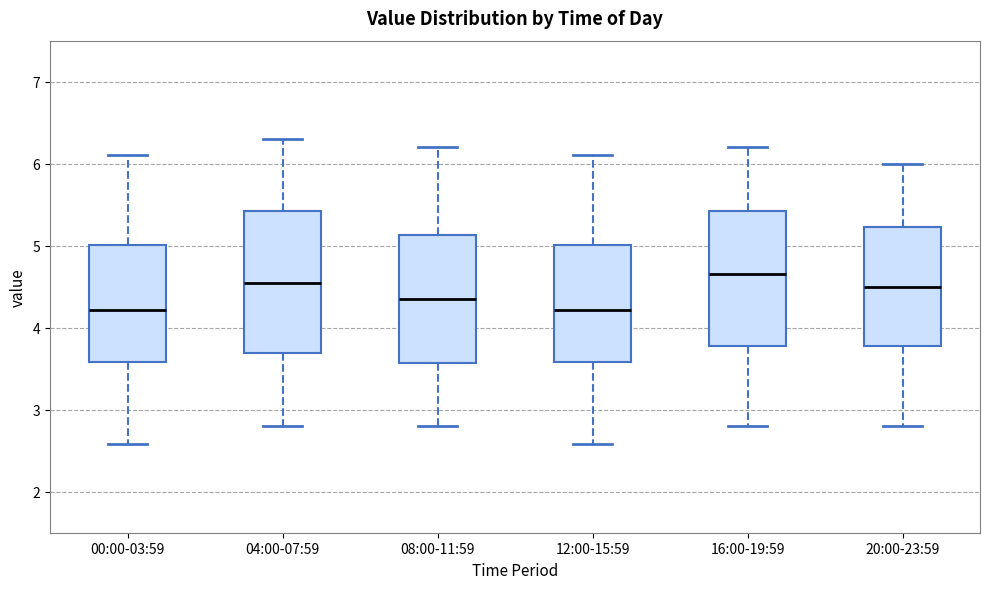

Which box has the highest median line?

16:00-19:59